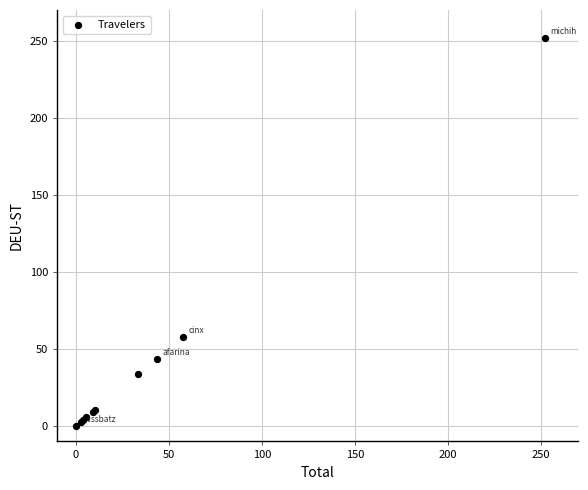

What Y value in the scatter plot is closest to 126?

57.5